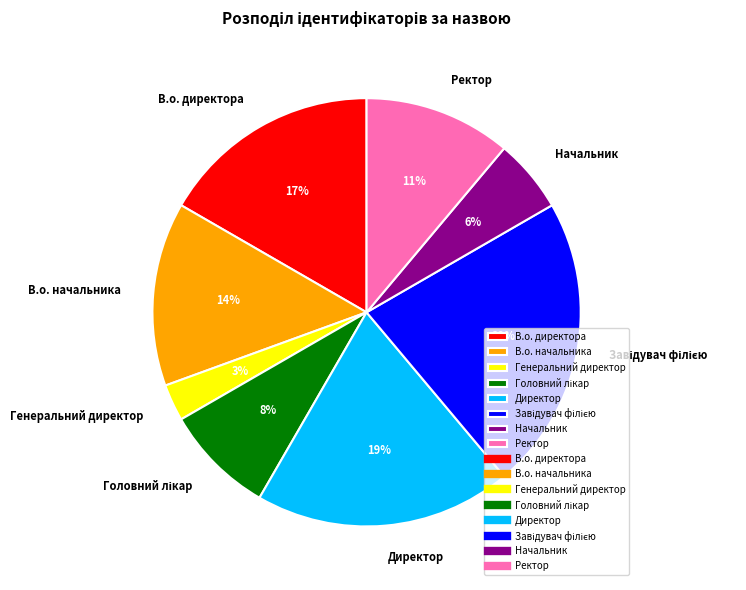

What is the ratio of the value at Ректор to the value at В.о. начальника?

0.8